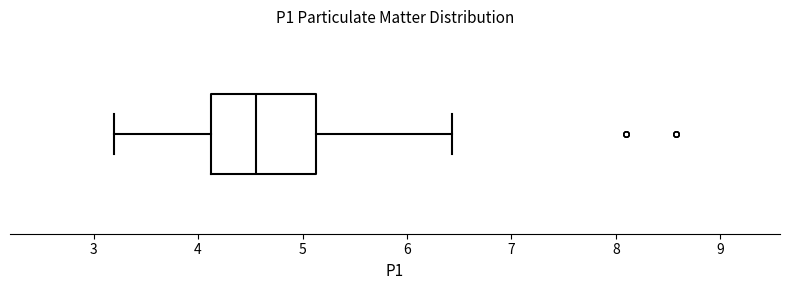

Transcribe this box plot: give where the median line is, the range the box spans, and where the two whiskers end, as read against the x-axis. The values are not printed on the chart, so give them approximately, as read against the axis.

median 4.6, box 4.1 to 5.1, whiskers 3.2 to 6.4